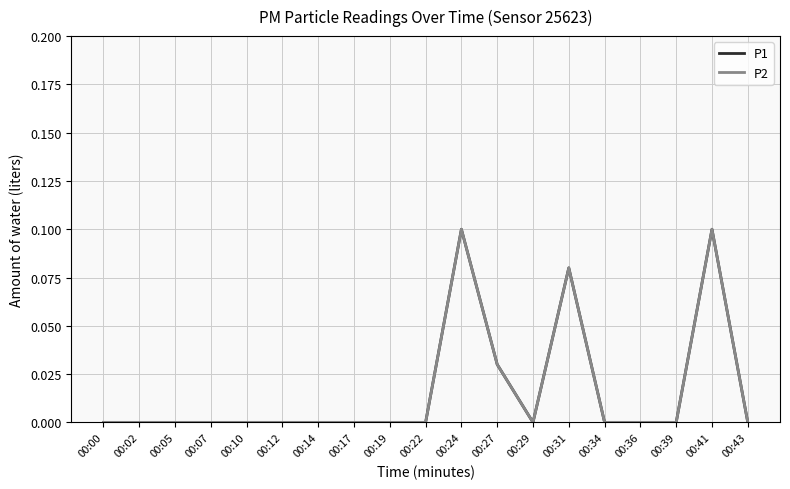

Reading left to right, transcribe all the data shown in this chart.

P1: 0.0	0.0	0.0	0.0	0.0	0.0	0.0	0.0	0.0	0.0	0.1	0.0	0.0	0.1	0.0	0.0	0.0	0.1	0.0
P2: 0.0	0.0	0.0	0.0	0.0	0.0	0.0	0.0	0.0	0.0	0.1	0.0	0.0	0.1	0.0	0.0	0.0	0.1	0.0